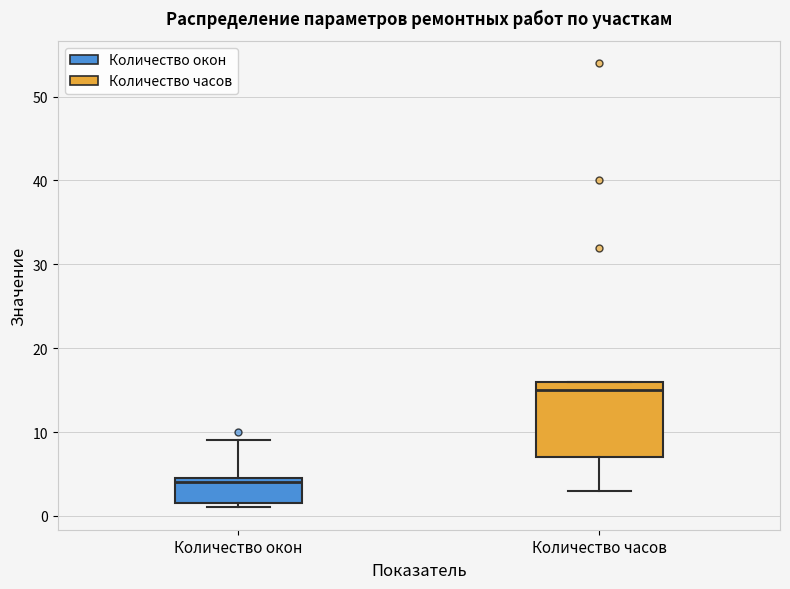

Which box's median line is the lowest?

Количество окон